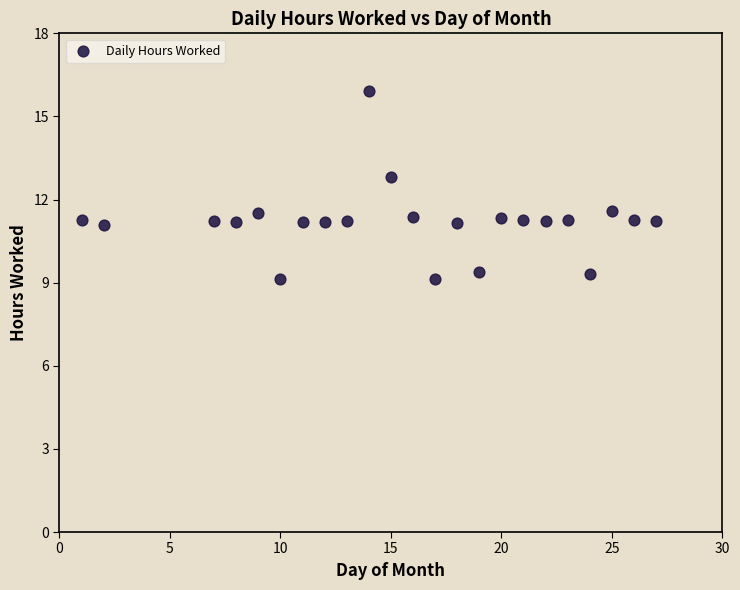

What is the range of Y values (max minus min)?

6.8